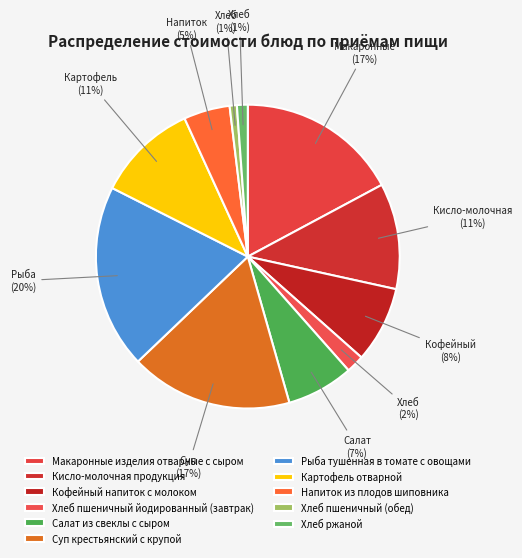

How many segments does this pie chart have?

11